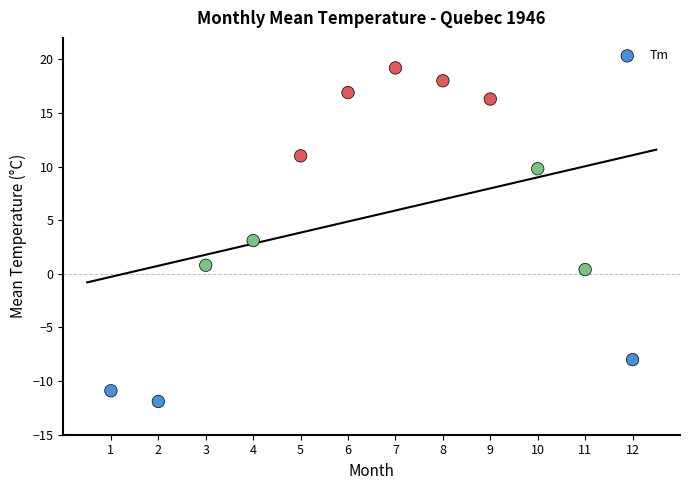

What is the range of Y values (max minus min)?

31.1